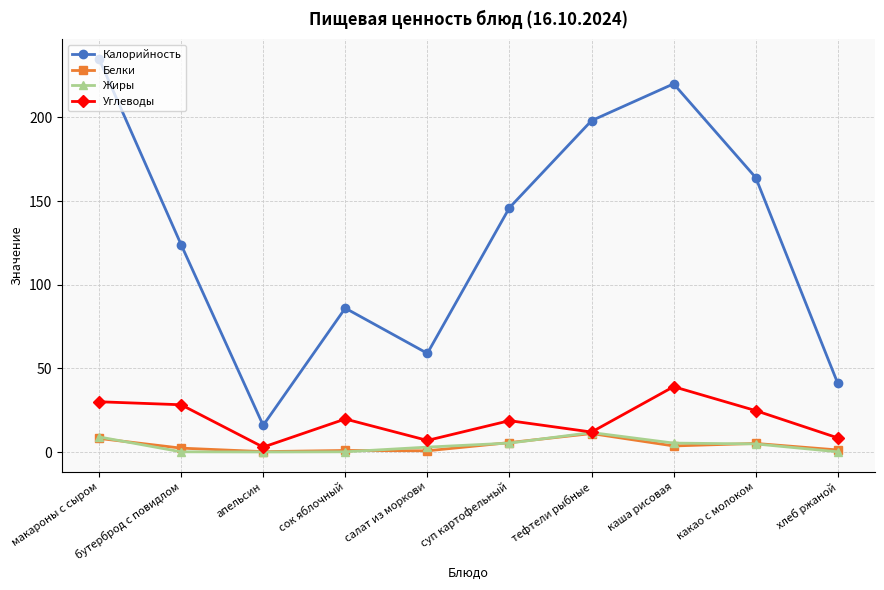

Which series has the largest range (max minus min)?

Калорийность